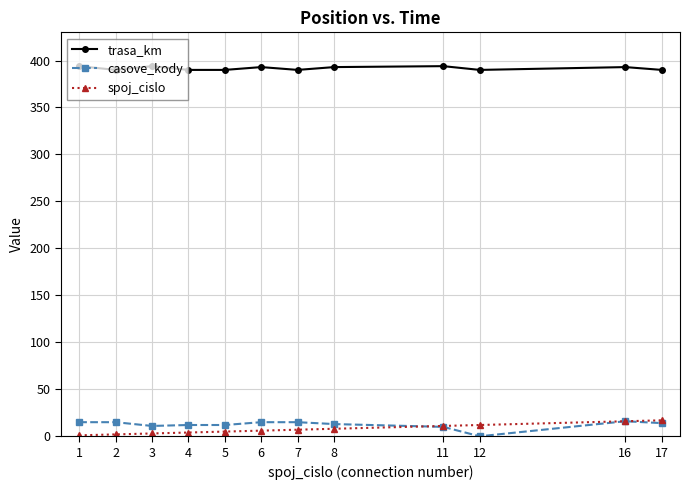

Which series has the largest total across all categories?

trasa_km